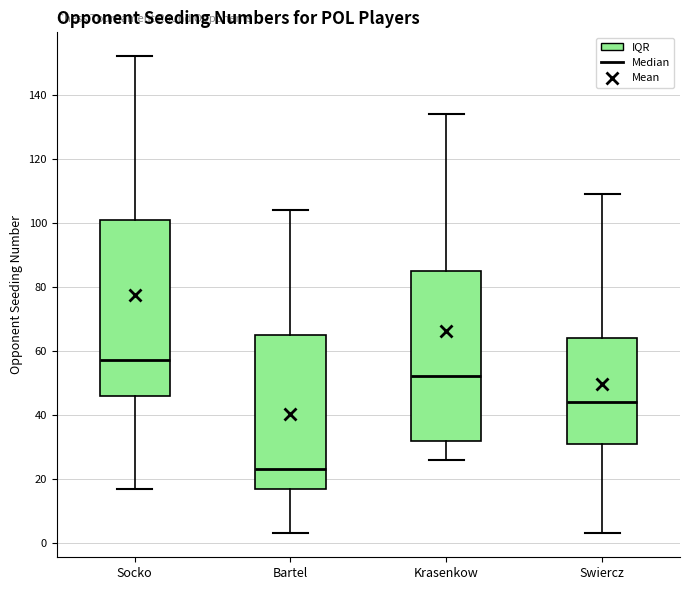

Reading left to right, transcribe this box plot: for each box, give where its median line is, the range the box spans, and where its two whiskers end, as read against the y-axis. The values are not printed on the chart, so give them approximately, as read against the axis.

Socko: median 58, box 46 to 102, whiskers 18 to 152
Bartel: median 24, box 18 to 66, whiskers 4 to 104
Krasenkow: median 52, box 32 to 86, whiskers 26 to 134
Swiercz: median 44, box 32 to 64, whiskers 4 to 110